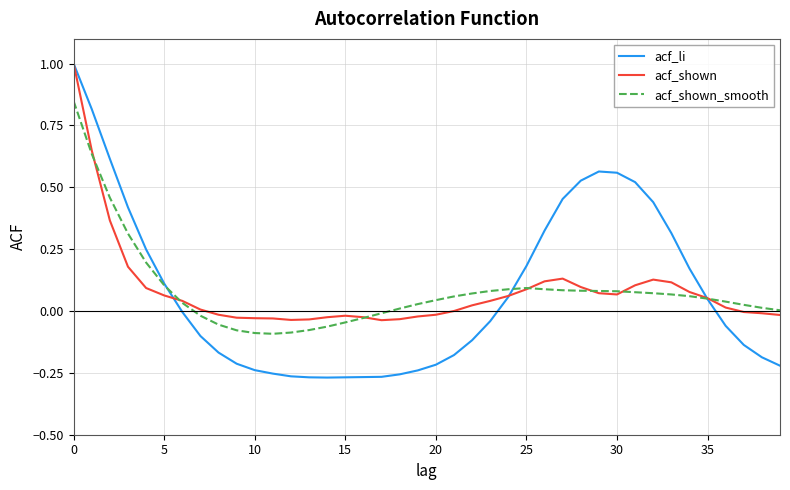

Which series has the largest range (max minus min)?

acf_li